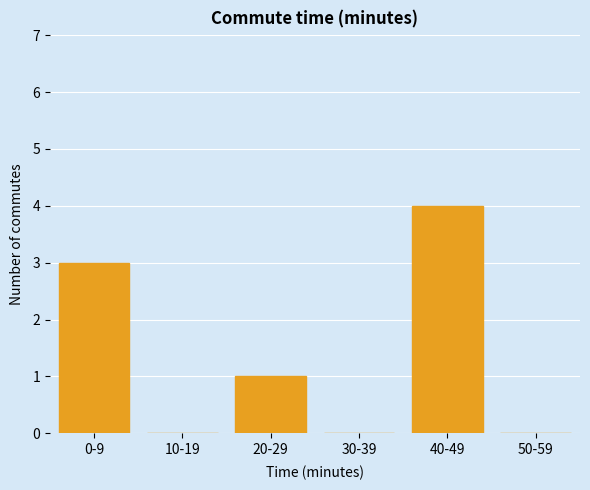

Reading left to right, transcribe all the data shown in this chart.

0-9=3	10-19=0	20-29=1	30-39=0	40-49=4	50-59=0